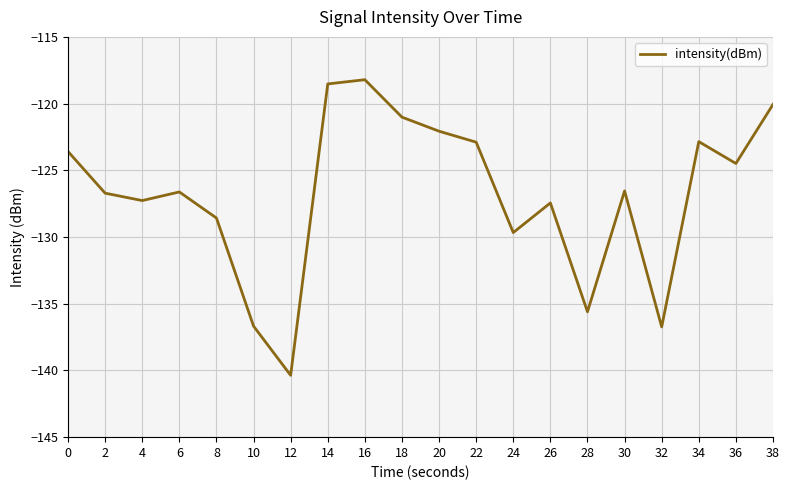

What is the sum of the values at 22 and 28?

-258.5